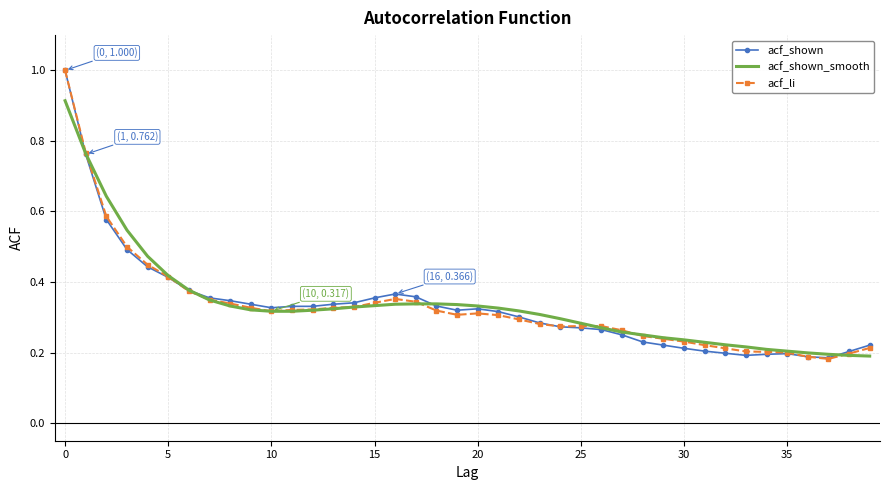

What is the maximum value shown in the chart?

1.0